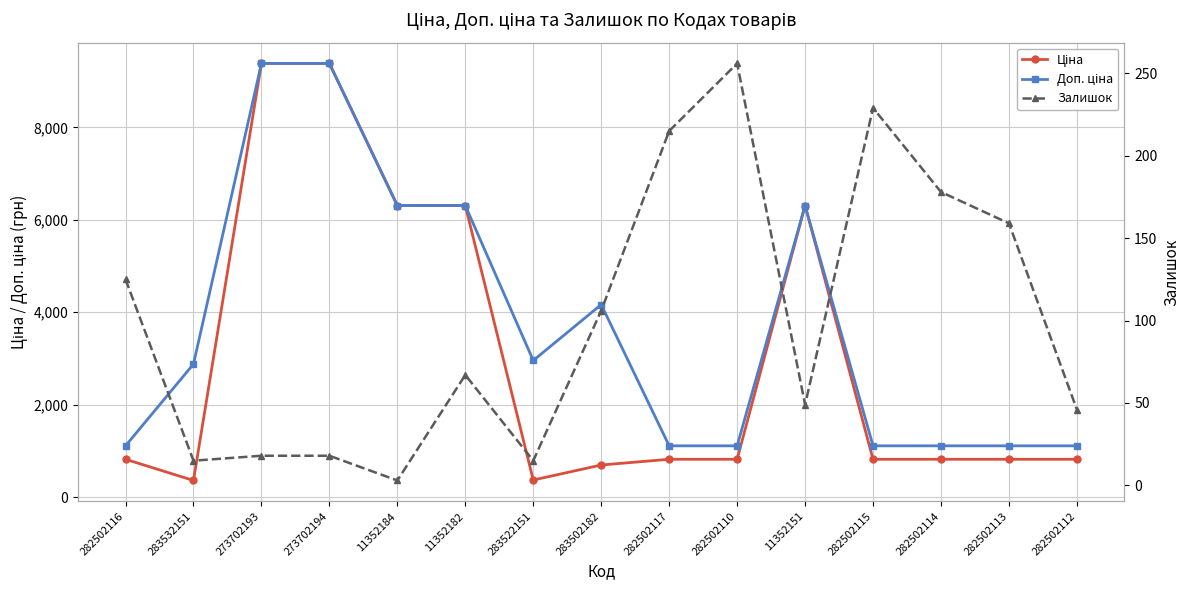

True or false: Залишок has a value of 29.8 at 273702194.

False